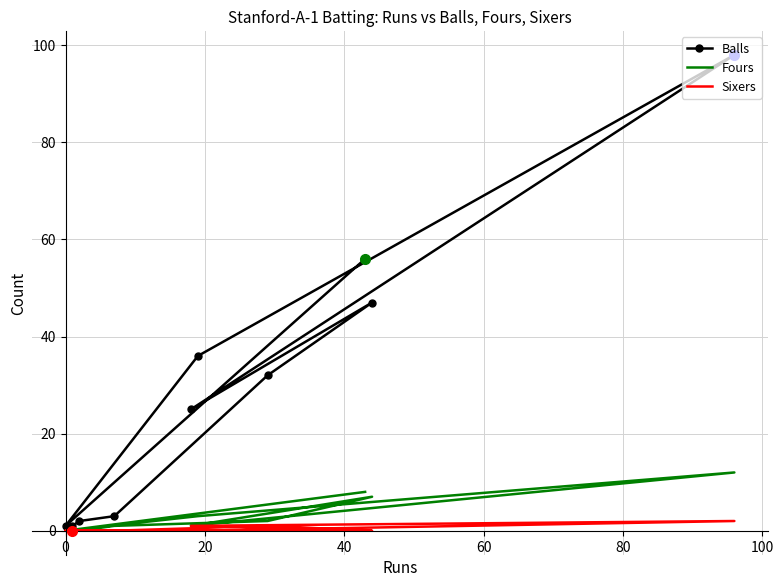

True or false: Balls and Fours cross at least once.

False